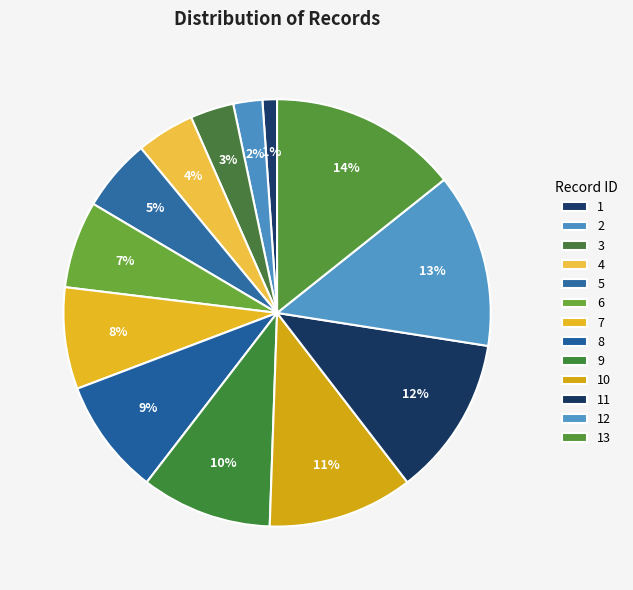

How many segments does this pie chart have?

13